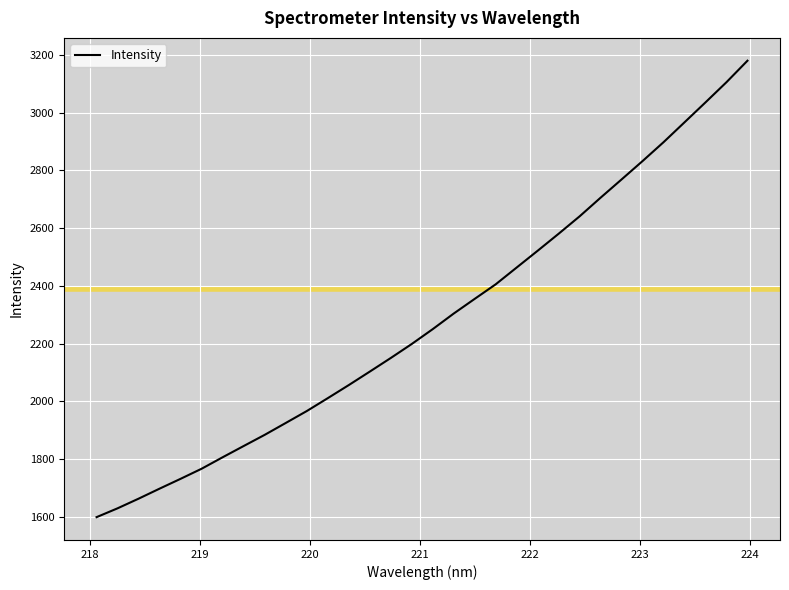

What is the maximum value shown in the chart?

3180.5